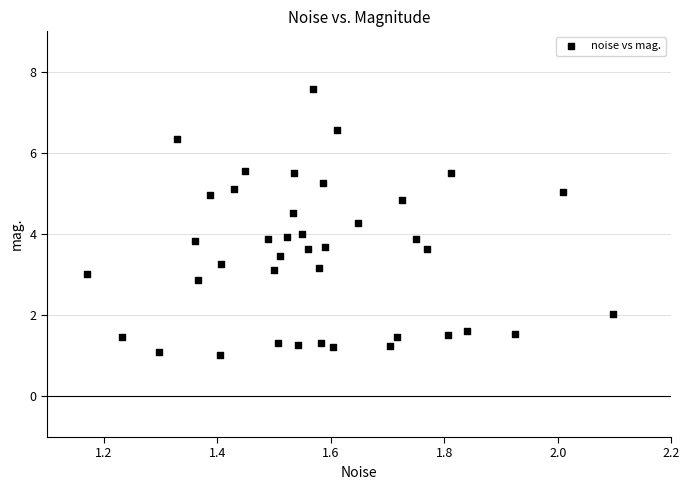

What is the range of Y values (max minus min)?

6.6